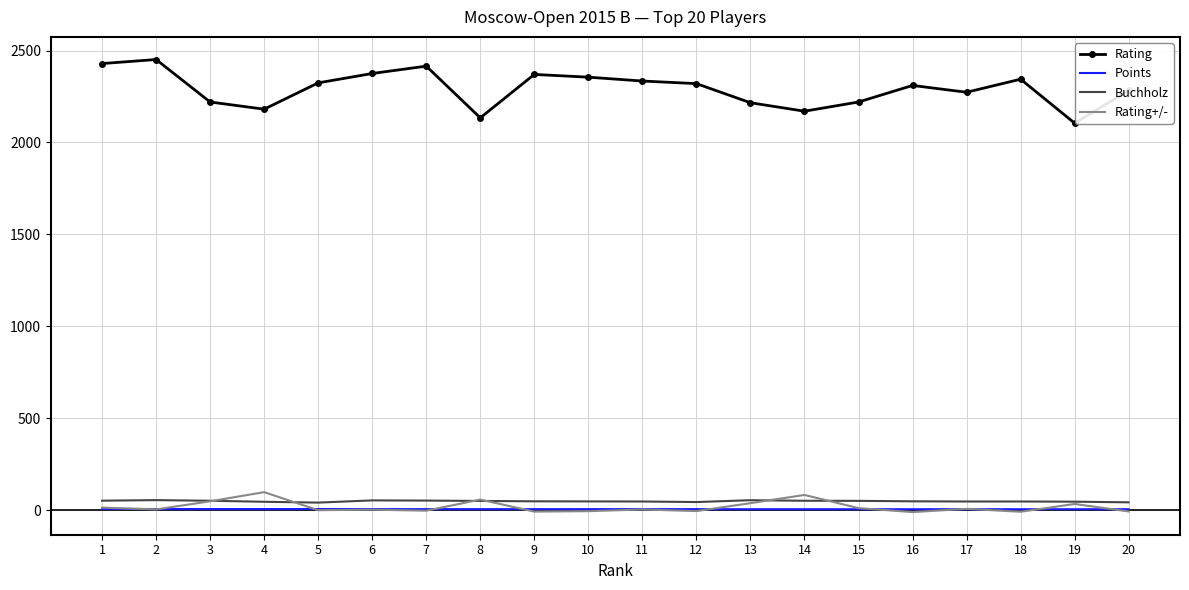

What is the highest value of the Rating series?

2451.0